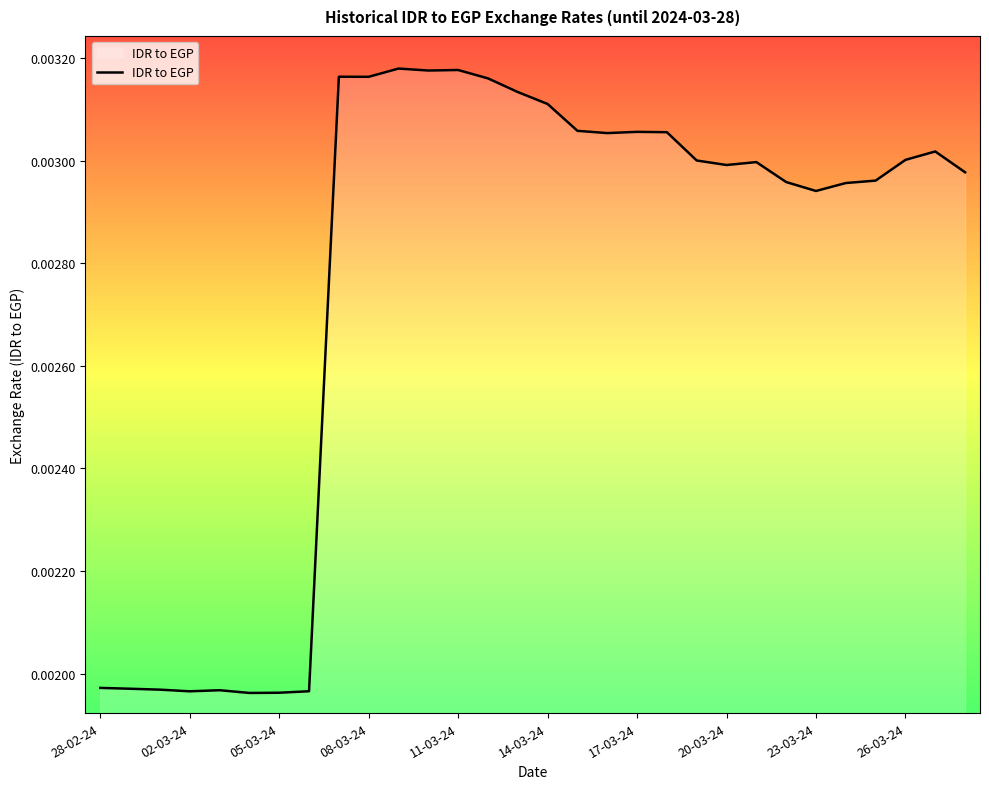

Does the chart have visible grid lines?

No